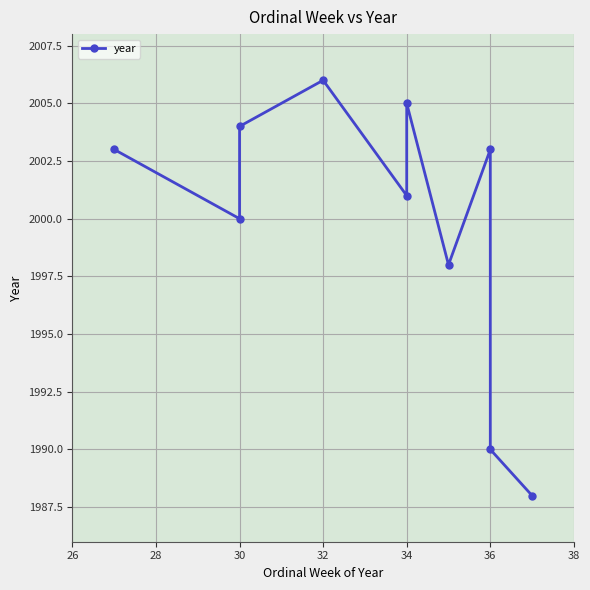

Count the number of data series in this chart.

1